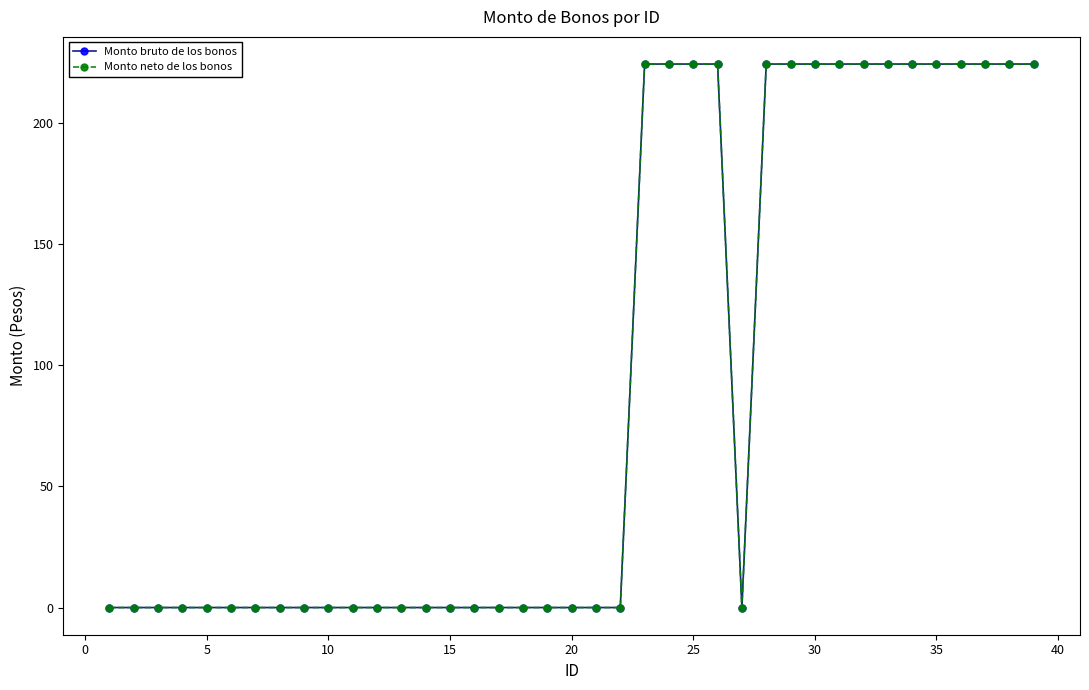

Does the chart have visible grid lines?

No